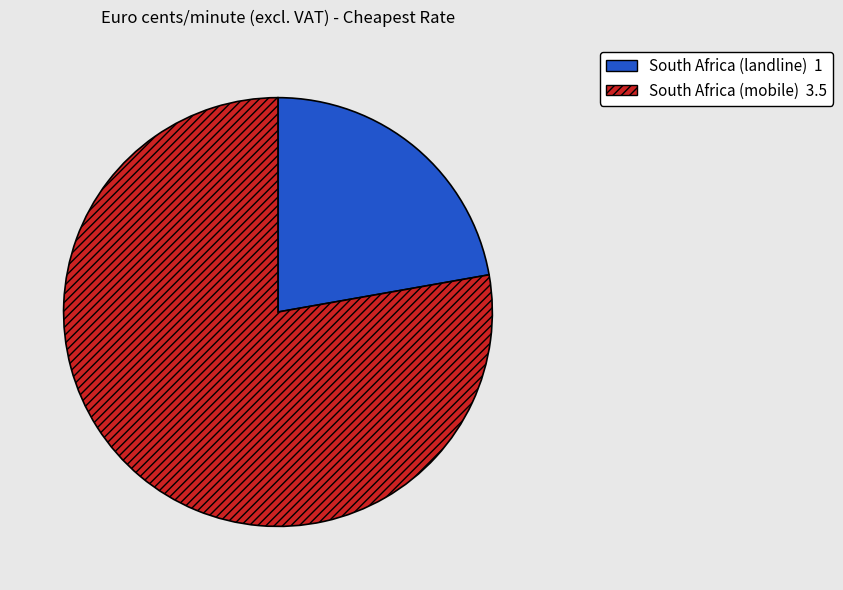

The South Africa (landline) slice represents 34% of the pie. True or false?

False